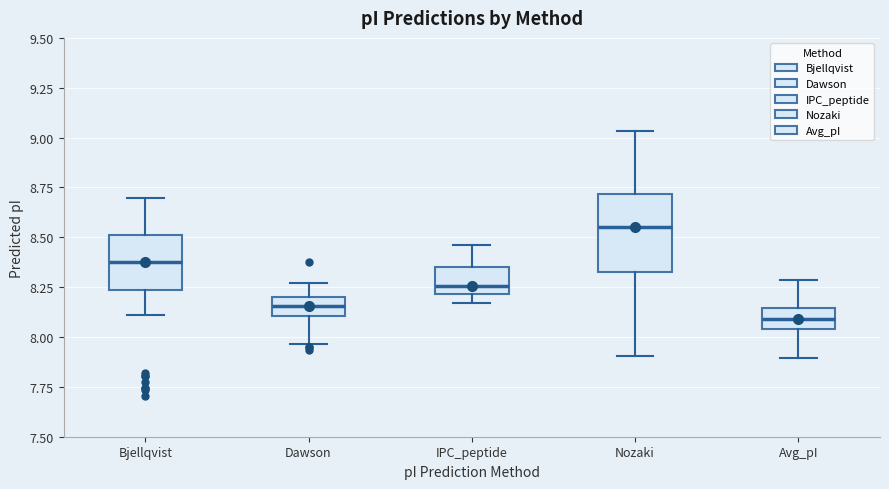

Which box has the lowest median line?

Avg_pI